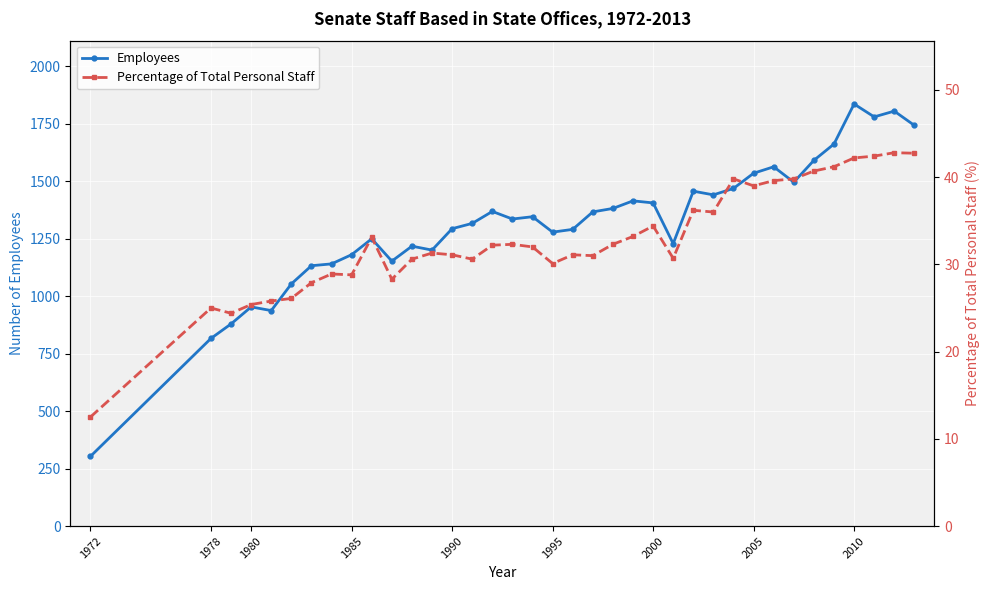

Which series has the largest total across all categories?

Employees